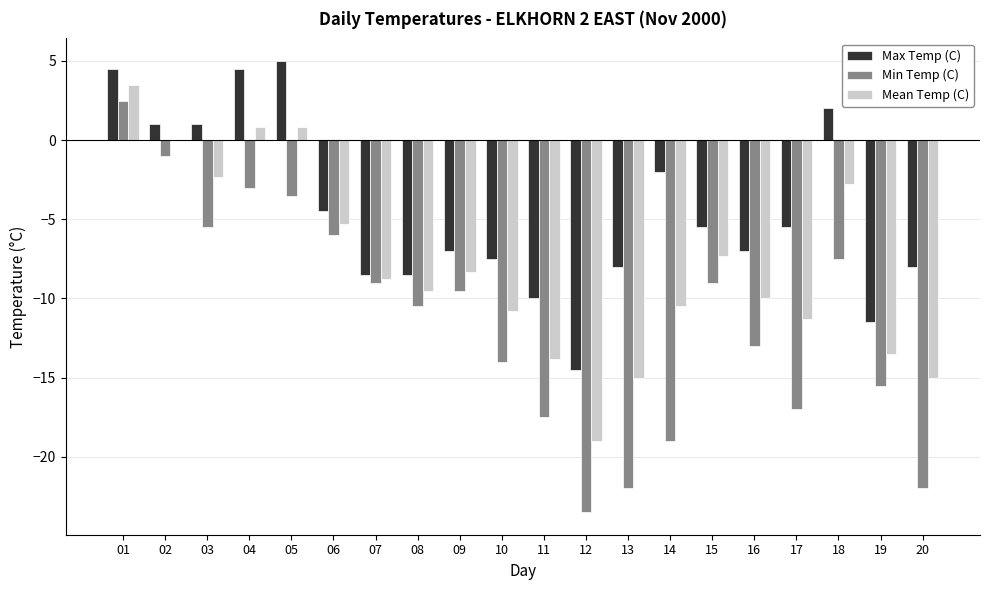

How many positive values does the Min Temp (C) series have?

1